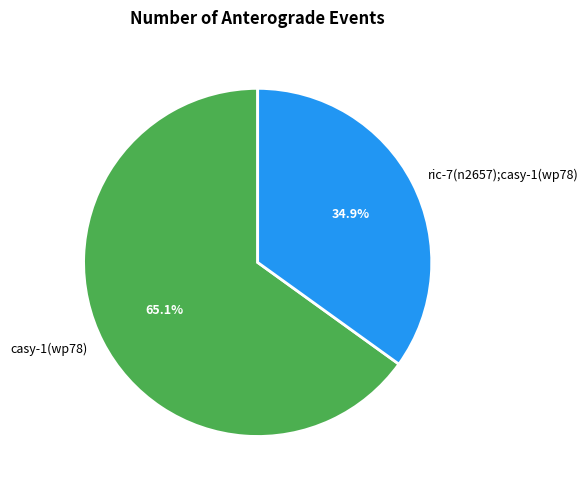

Which slice is the smallest?

ric-7(n2657);casy-1(wp78)